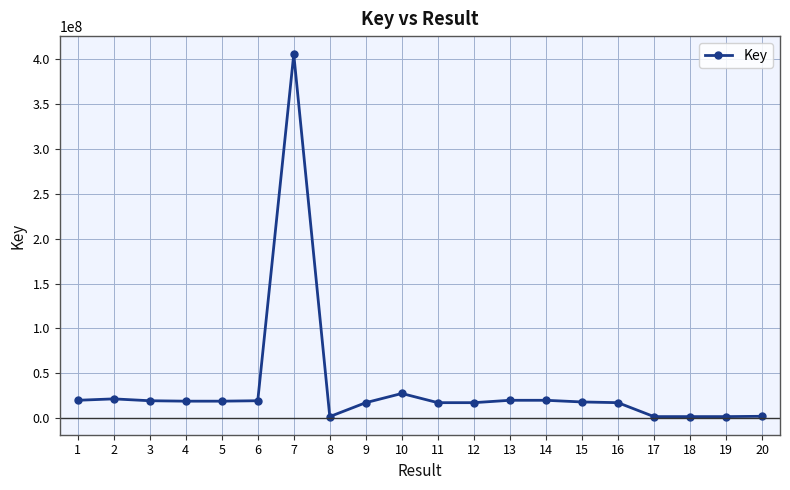

What is the minimum value shown in the chart?

1554698